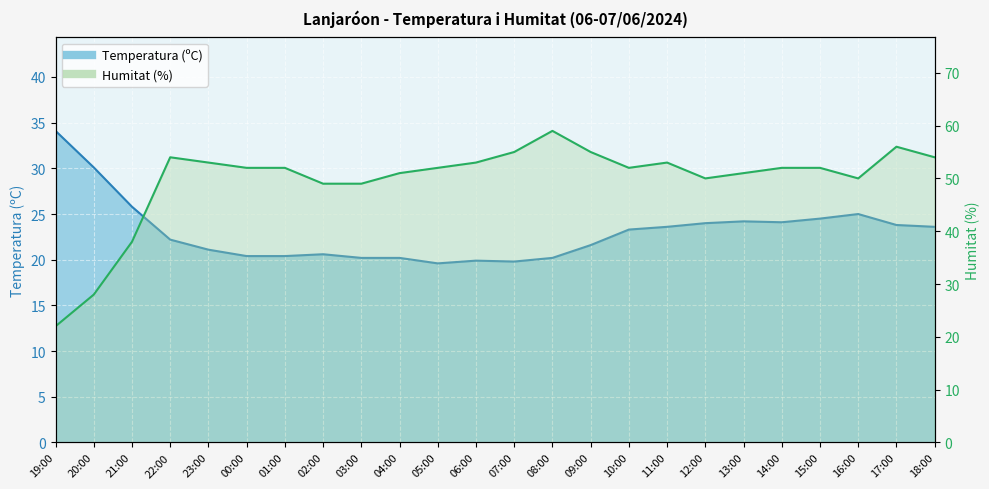

At which label is Temperatura (ºC) closest to 26?

21:00